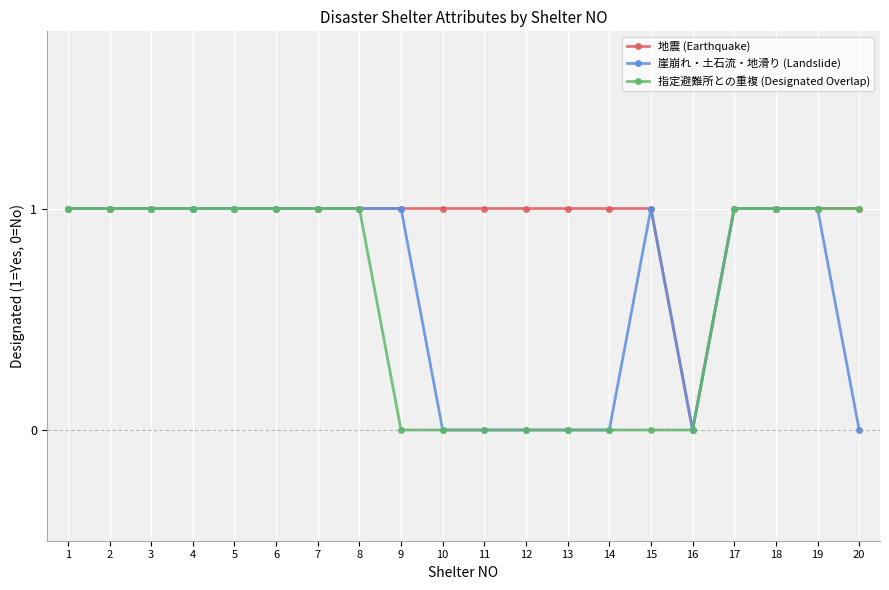

True or false: 崖崩れ・土石流・地滑り (Landslide) has more than 0 points higher than both neighbors.

True